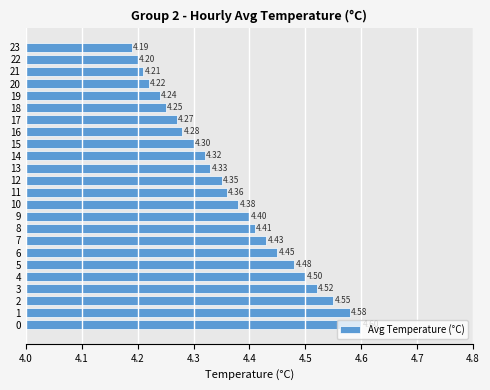

Approximately how many times larger is the value at 7 compared to 22?

1.1